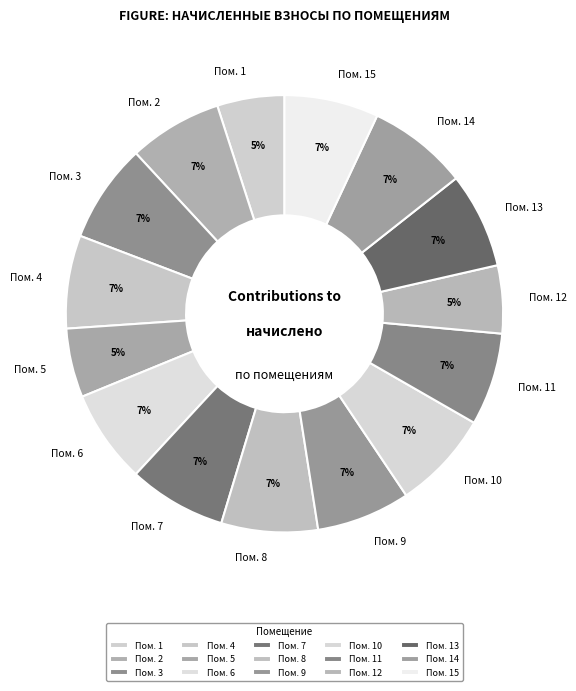

To the nearest percent, what is the difference between the largest and smallest slice percentages?

2%